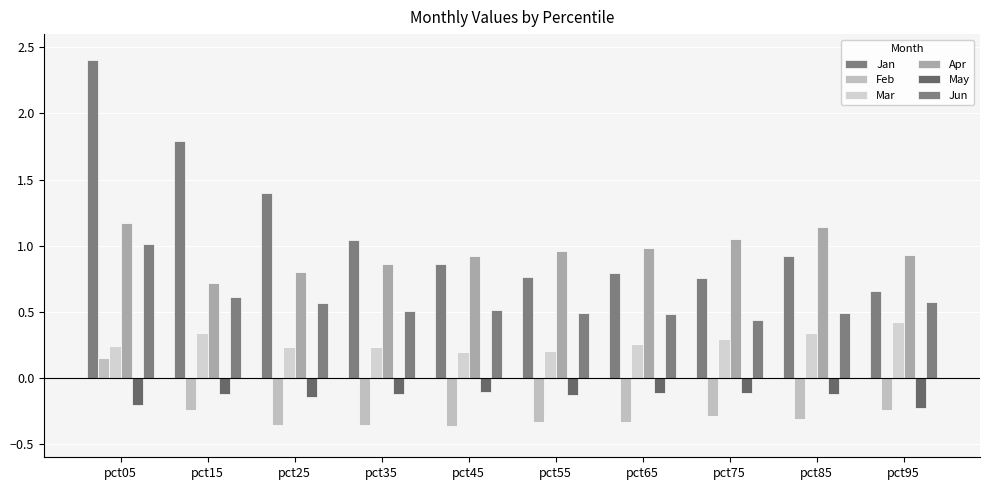

Which category has the highest value across all series?

pct05